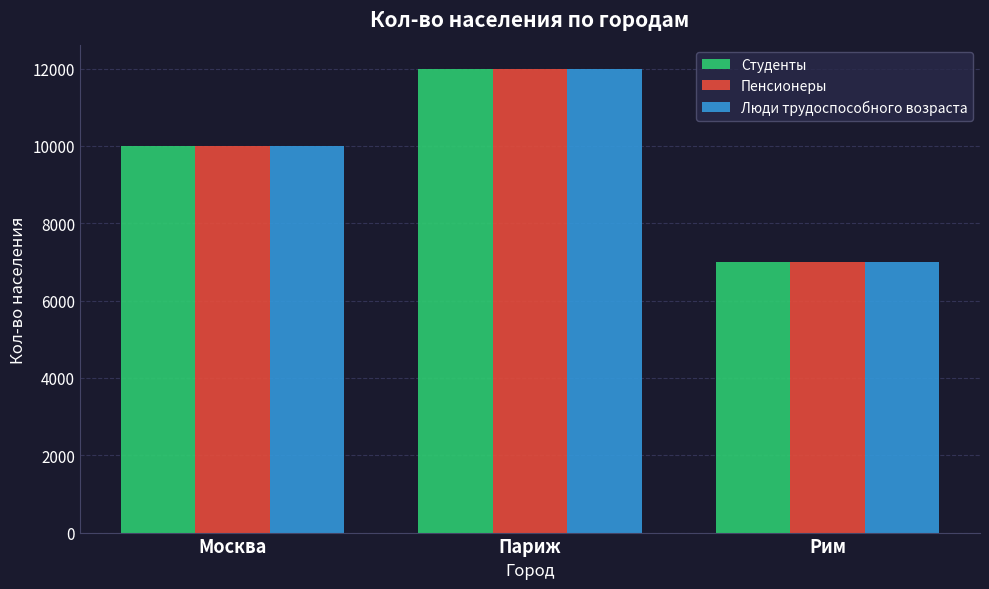

Reading left to right, what are all the values shown in this chart?

Студенты: Москва=10000	Париж=12000	Рим=7000
Пенсионеры: Москва=10000	Париж=12000	Рим=7000
Люди трудоспособного возраста: Москва=10000	Париж=12000	Рим=7000